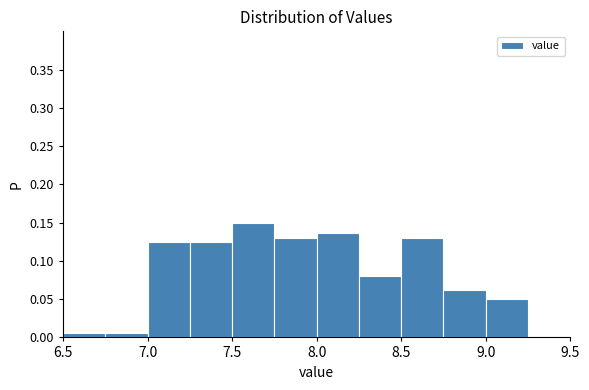

Reading left to right, list every bar in this chart as the range it spans on the x-axis followed by its height. The values are not printed on the chart, so give them approximately, as read against the axis.

6.50 to 6.75: 0.005
6.75 to 7.00: 0.005
7.00 to 7.25: 0.125
7.25 to 7.50: 0.125
7.50 to 7.75: 0.150
7.75 to 8.00: 0.130
8.00 to 8.25: 0.135
8.25 to 8.50: 0.080
8.50 to 8.75: 0.130
8.75 to 9.00: 0.060
9.00 to 9.25: 0.050
9.25 to 9.50: 0